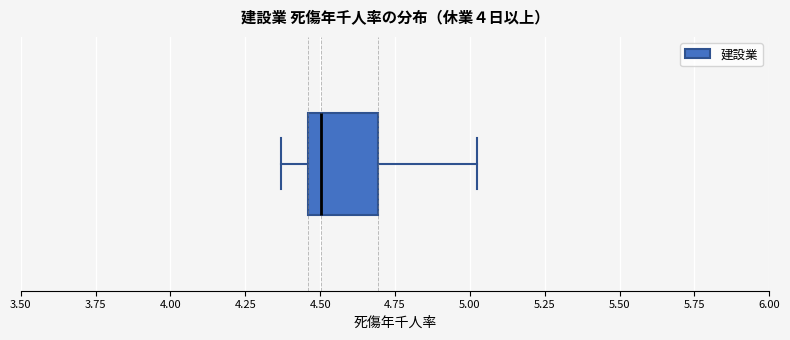

Where is the left edge of the box on the x-axis? The values are not printed on the chart, so give them approximately, as read against the axis.

4.45